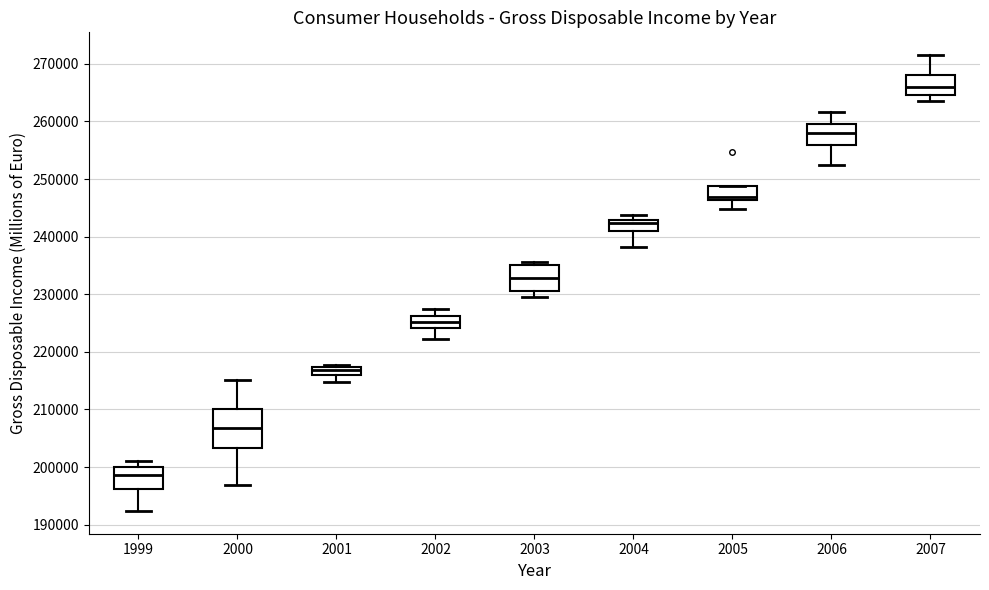

Where does the median line of the box at x = 2002 sit on the y-axis? The values are not printed on the chart, so give them approximately, as read against the axis.

225000